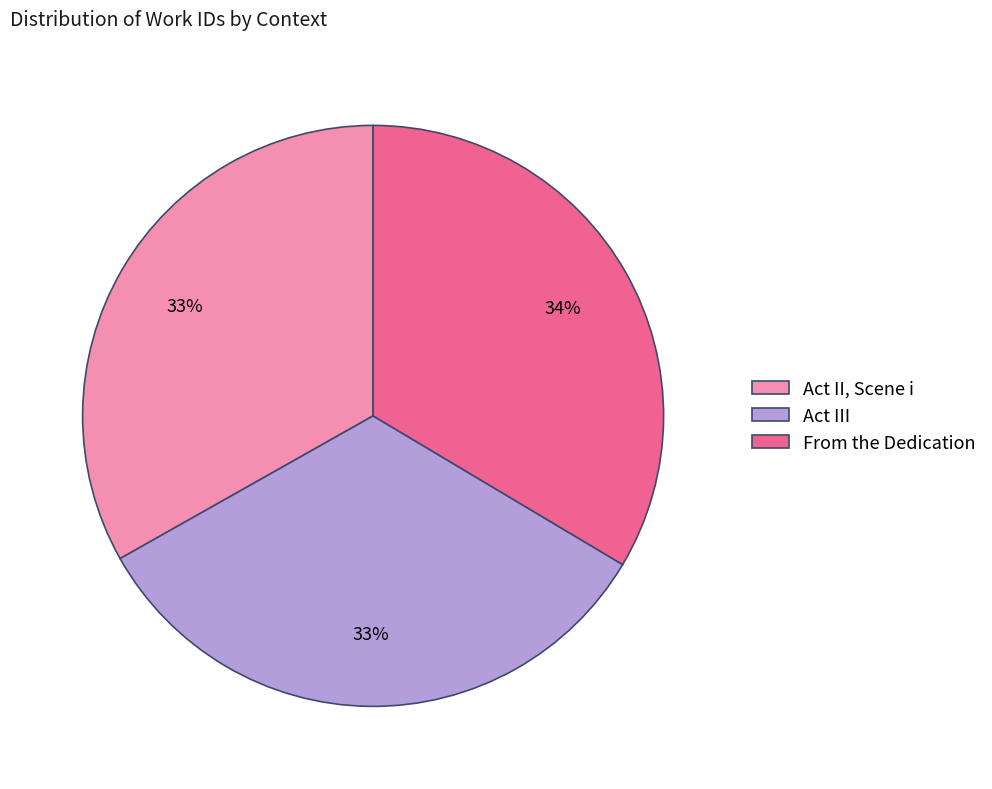

How many segments does this pie chart have?

3